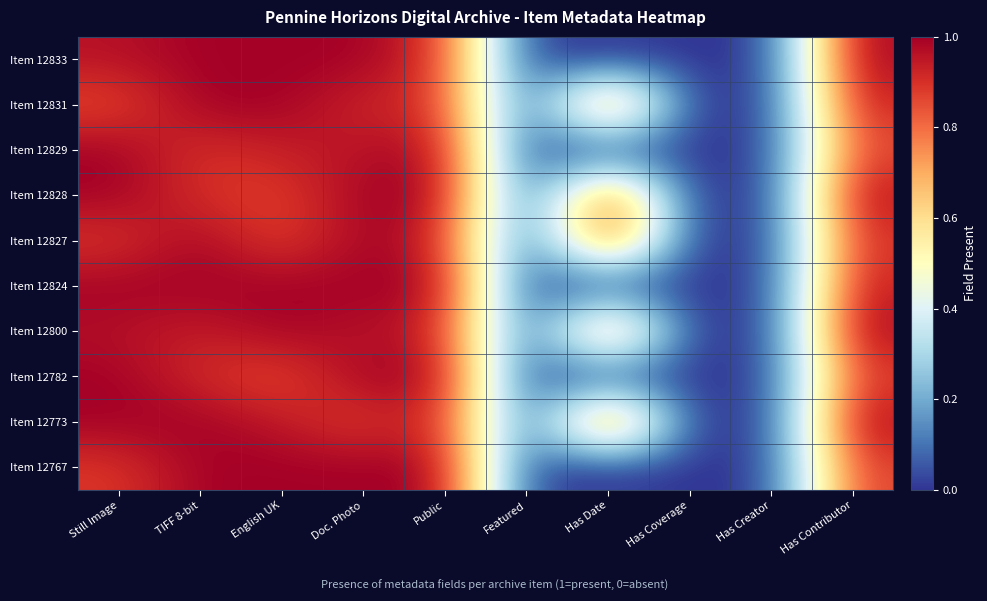

What is the spread (max minus min) of values at Doc. Photo?

0.1